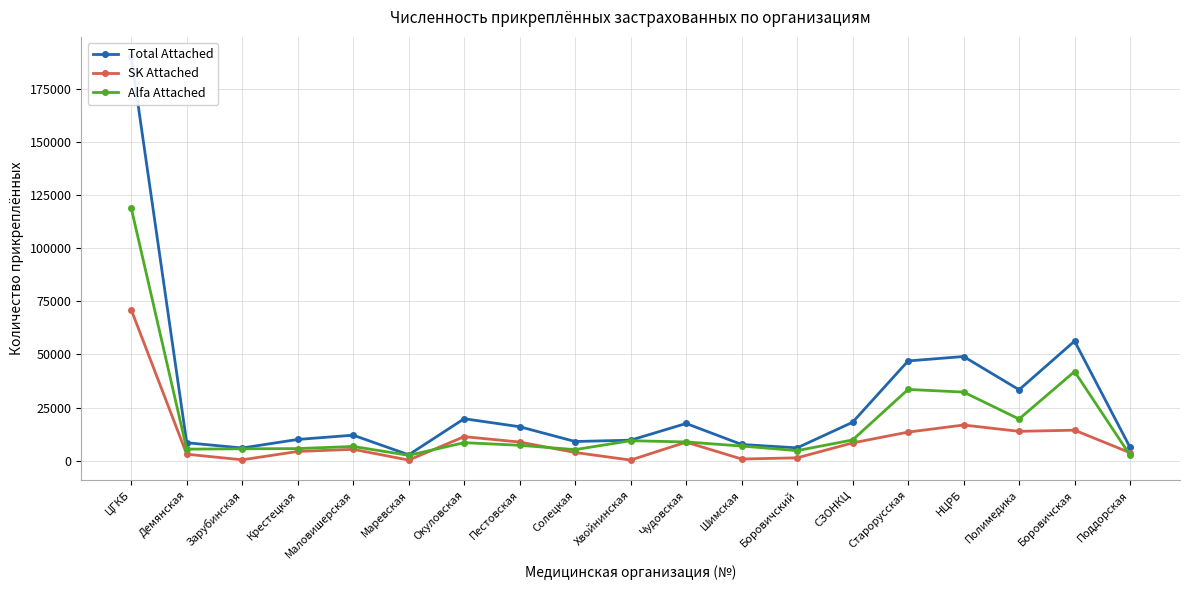

At how many categories does at least one series exceed 43807?

4